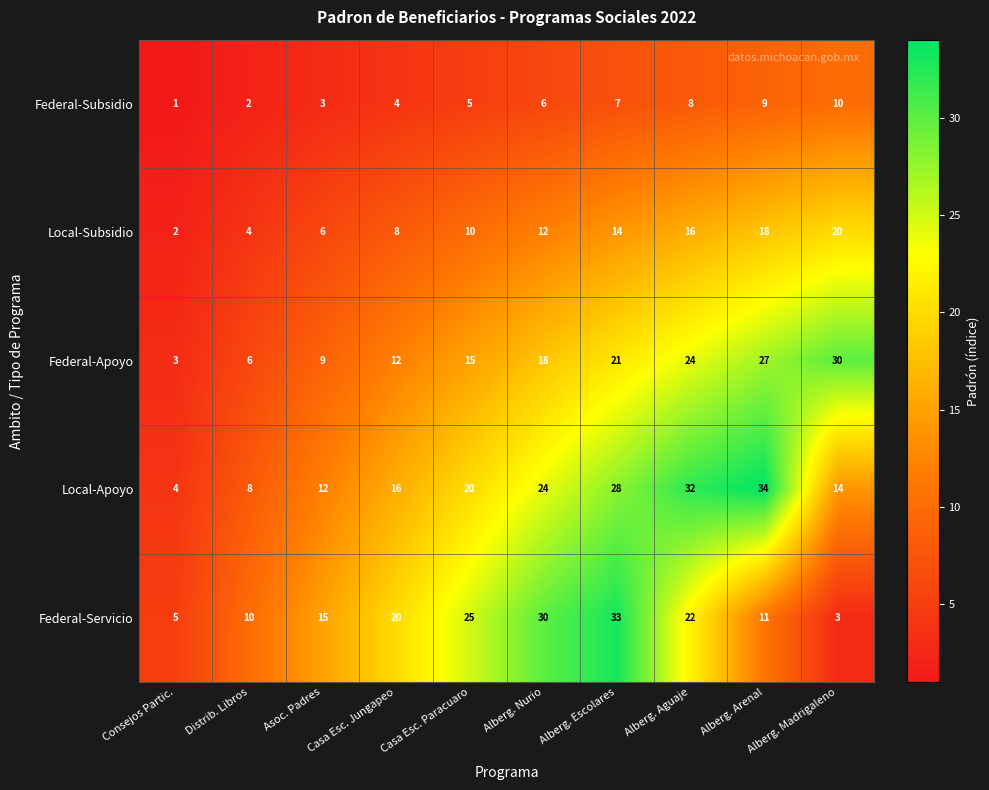

How many data points in Federal-Subsidio are less than 6?

5